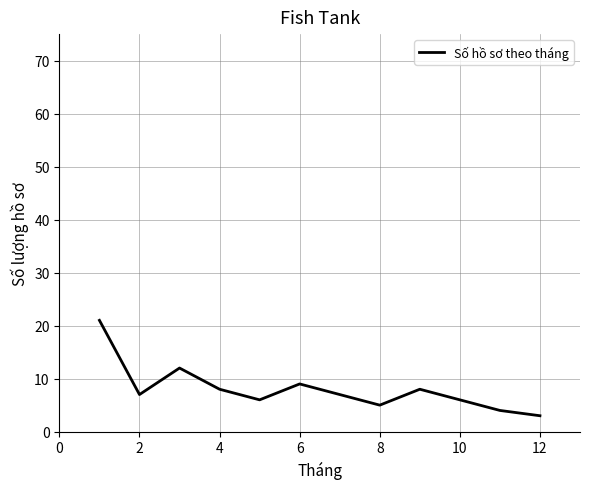

What is the minimum value shown in the chart?

3